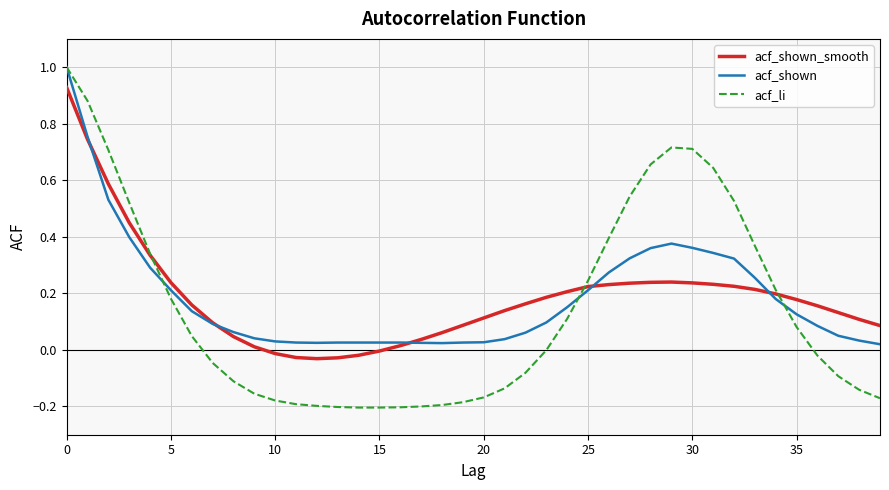

Which series has the largest range (max minus min)?

acf_li